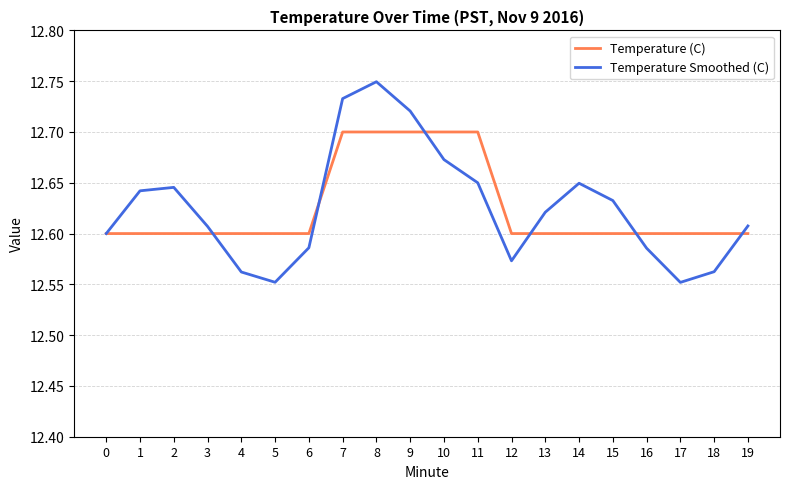

Which label corresponds to the largest value in the chart?

8